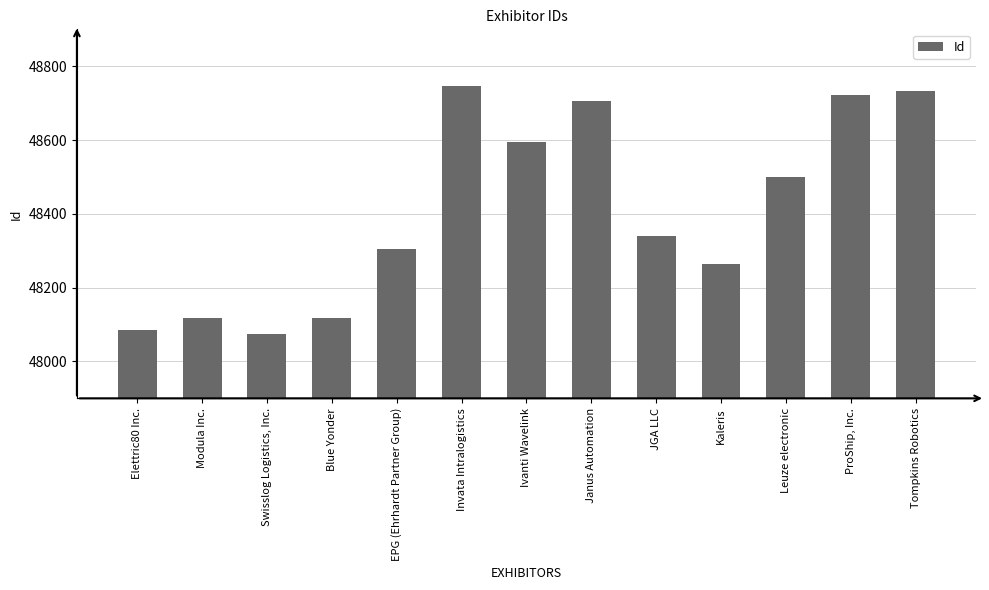

How many data points does each series have?

13